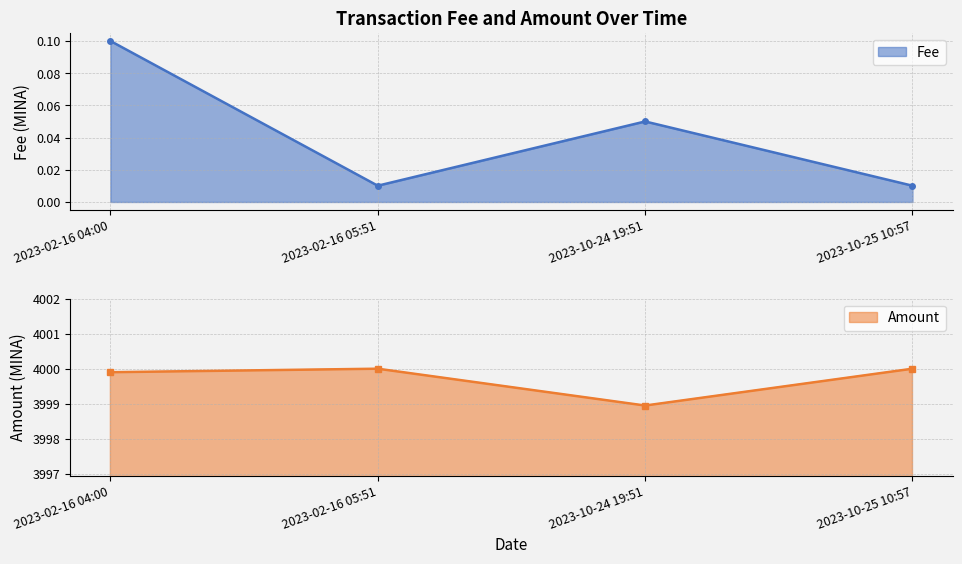

The value of Amount at 2023-02-16 05:51 is 4000.0. True or false?

True